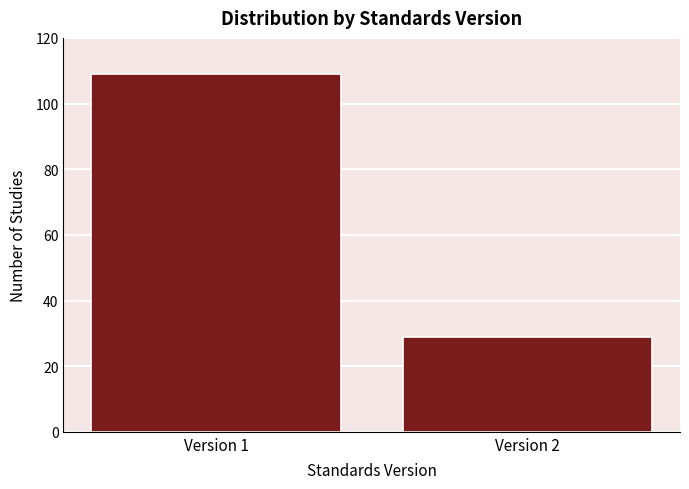

Reading left to right, list all the values displayed in this chart.

Version 1=109	Version 2=29